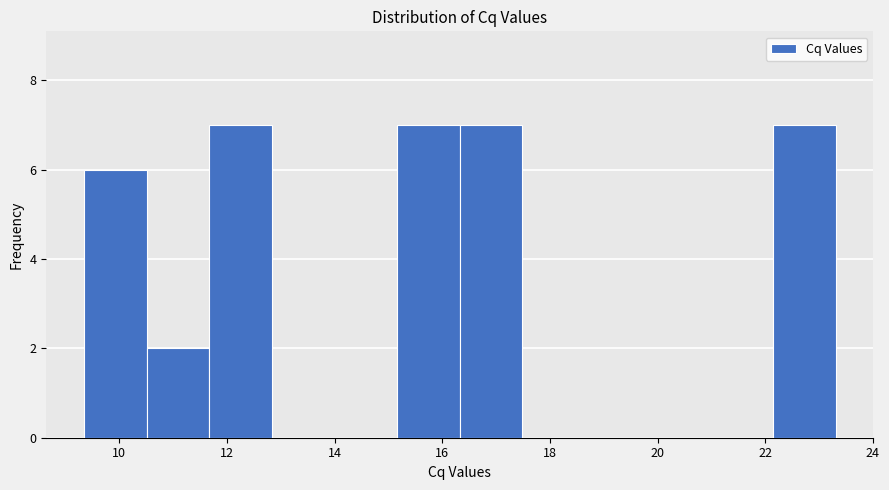

What is the height of the bar covering 22.2 to 23.4 on the x-axis? Neither the bar edges nor the heights are printed on the chart, so give them approximately, as read against the axes.

7